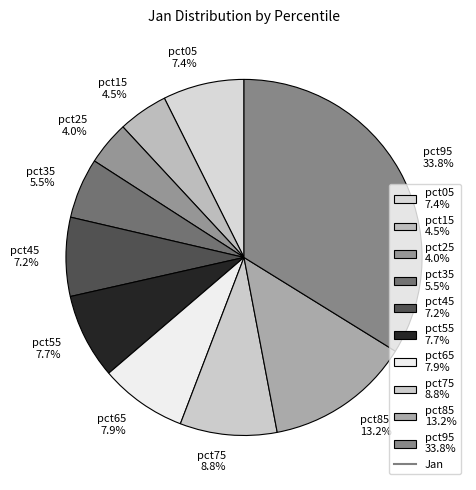

What percentage is NOT represented by pct45?

92.8%